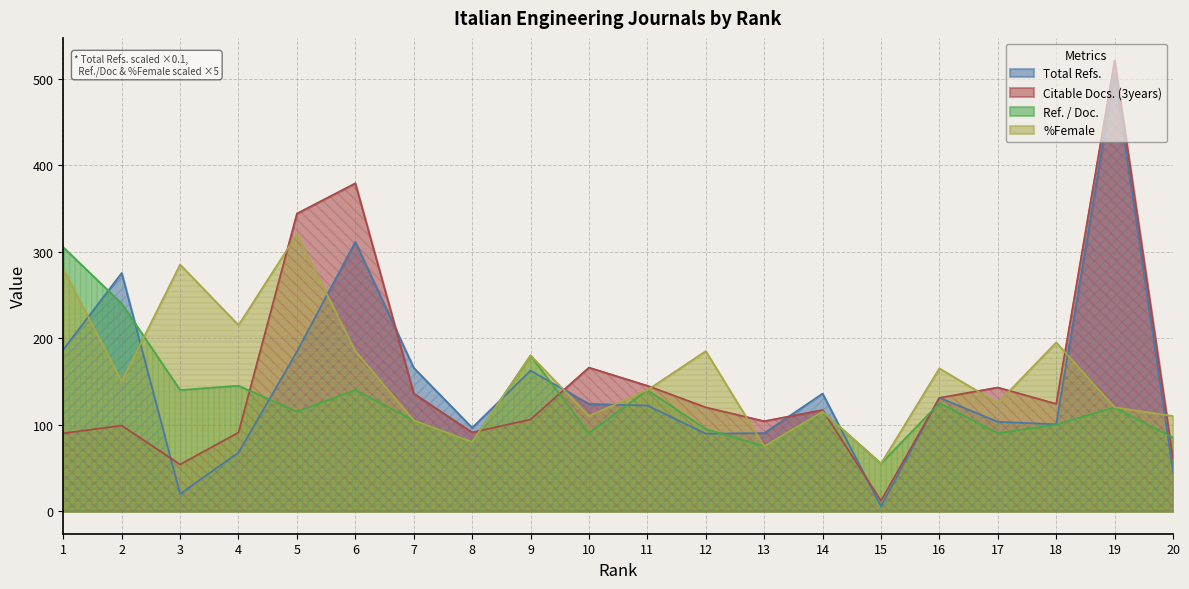

Where do Ref. / Doc. and Citable Docs. (3years) first cross each other?

4 and 5